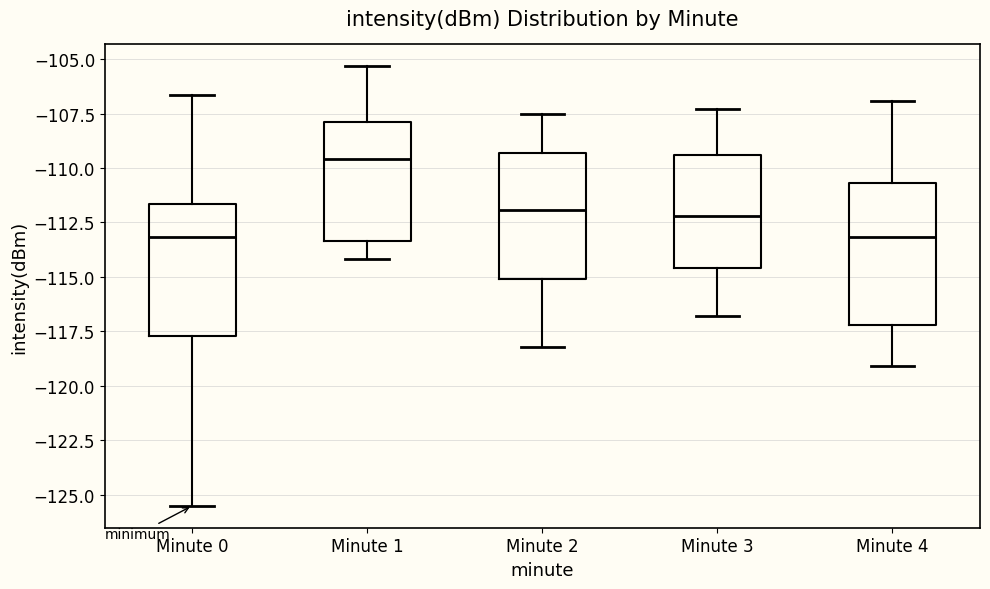

Reading left to right, transcribe this box plot: for each box, give where its median line is, the range the box spans, and where its two whiskers end, as read against the y-axis. The values are not printed on the chart, so give them approximately, as read against the axis.

Minute 0: median -113.0, box -117.5 to -111.5, whiskers -125.5 to -106.5
Minute 1: median -109.5, box -113.5 to -108.0, whiskers -114.0 to -105.5
Minute 2: median -112.0, box -115.0 to -109.5, whiskers -118.0 to -107.5
Minute 3: median -112.0, box -114.5 to -109.5, whiskers -117.0 to -107.5
Minute 4: median -113.0, box -117.0 to -110.5, whiskers -119.0 to -107.0